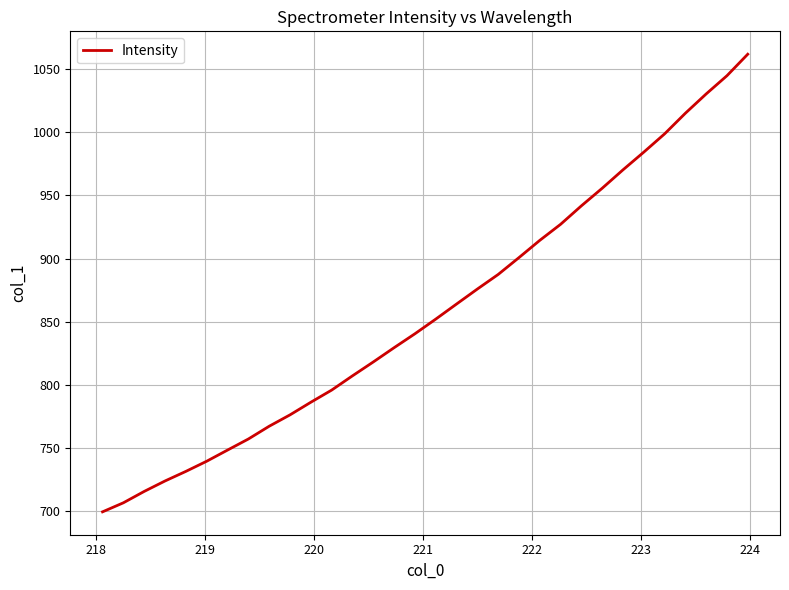

What is the greatest value displayed?

1062.0